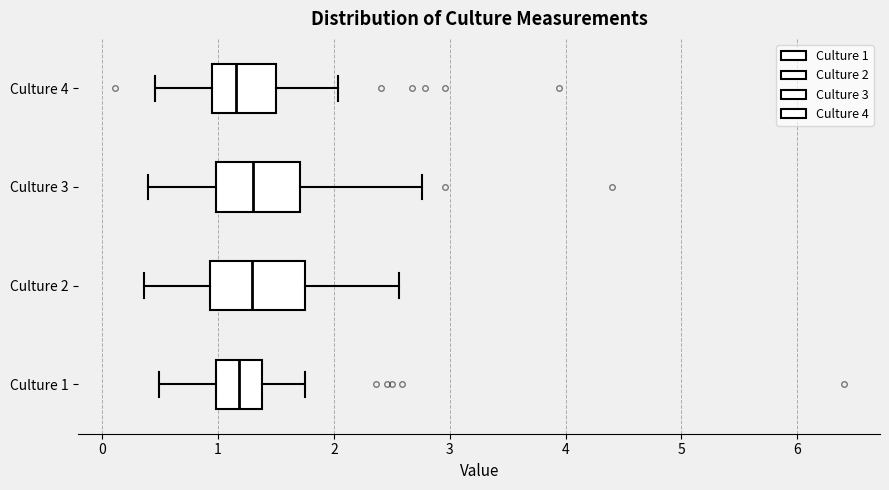

Reading bottom to top, transcribe this box plot: for each box, give where its median line is, the range the box spans, and where its two whiskers end, as read against the x-axis. The values are not printed on the chart, so give them approximately, as read against the axis.

Culture 1: median 1.2, box 1.0 to 1.4, whiskers 0.5 to 1.8
Culture 2: median 1.3, box 0.9 to 1.8, whiskers 0.4 to 2.6
Culture 3: median 1.3, box 1.0 to 1.7, whiskers 0.4 to 2.8
Culture 4: median 1.2, box 0.9 to 1.5, whiskers 0.5 to 2.0